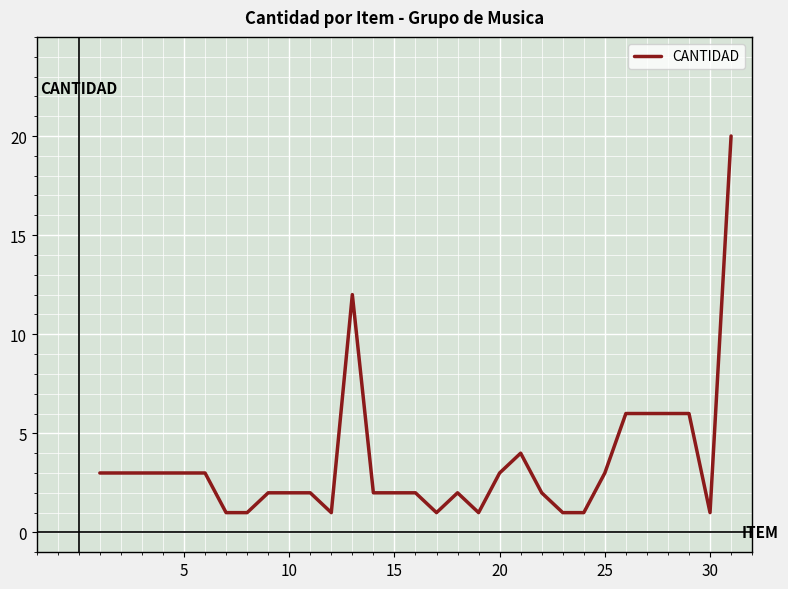

What is the difference between the maximum and minimum values?

19